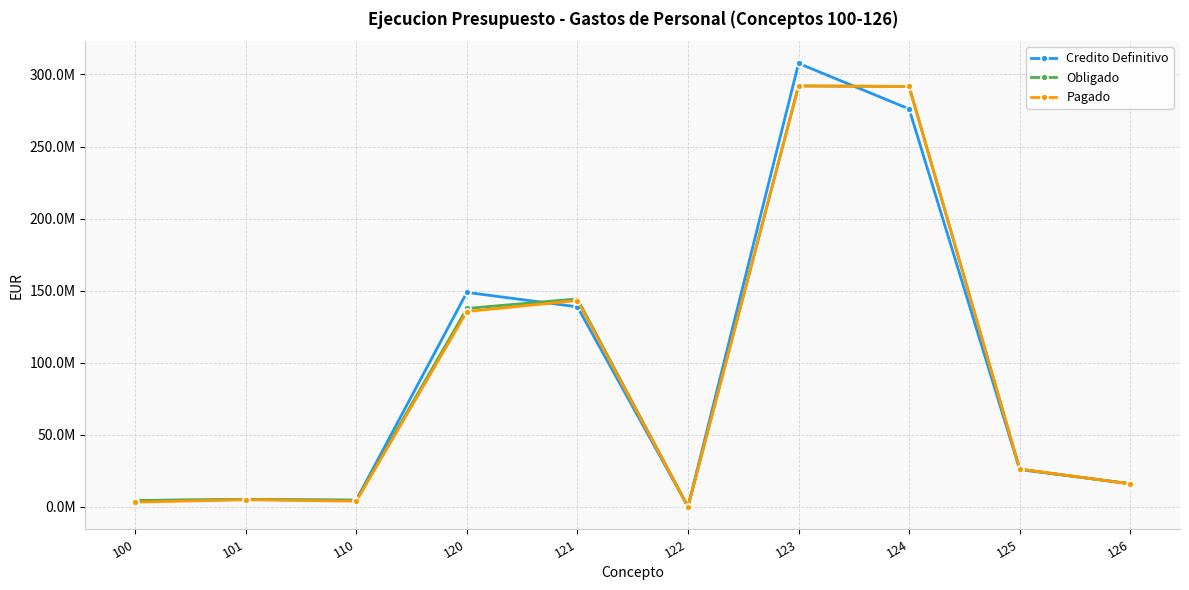

Where does the Obligado series first go above 26251167?

120